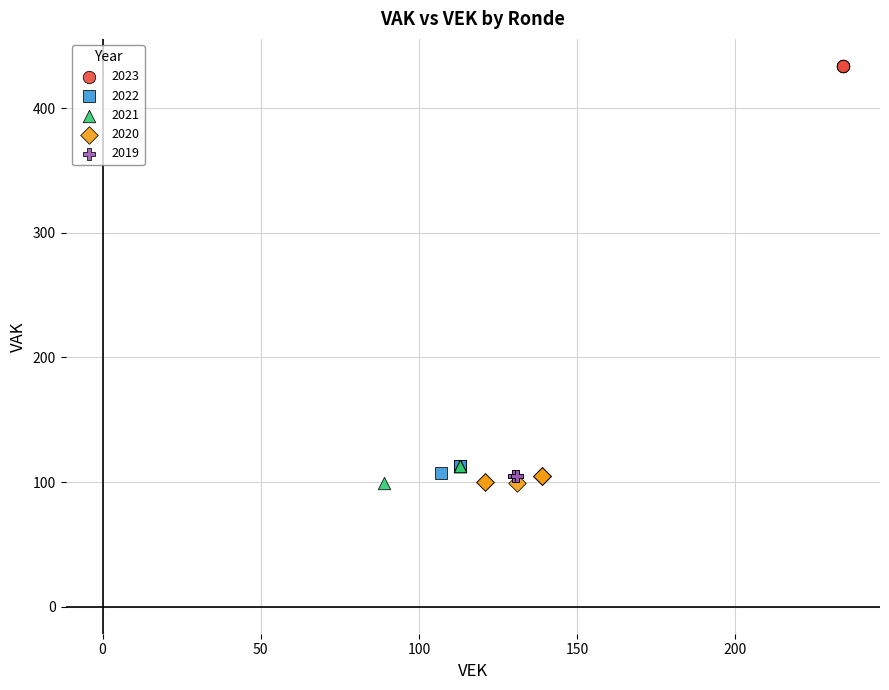

Which series reaches the maximum Y coordinate?

2023